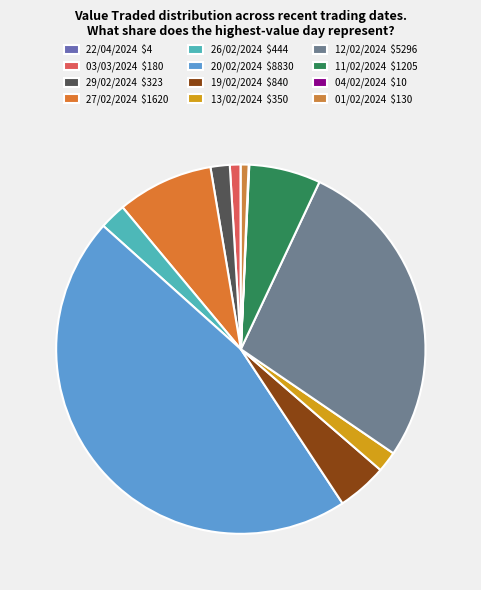

Rank the categories by value from lowest to highest.

22/04/2024, 04/02/2024, 01/02/2024, 03/03/2024, 29/02/2024, 13/02/2024, 26/02/2024, 19/02/2024, 11/02/2024, 27/02/2024, 12/02/2024, 20/02/2024